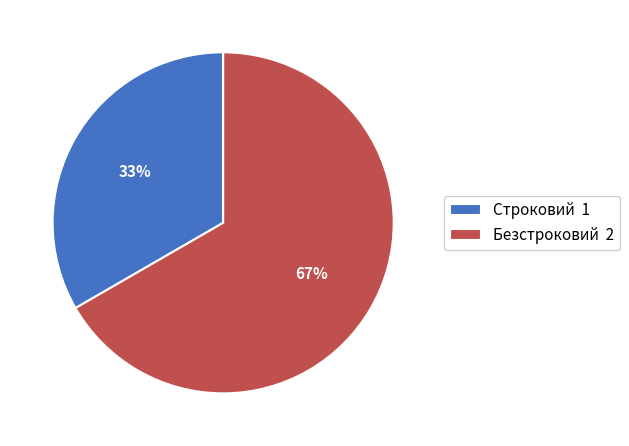

Is it true that Безстроковий is 67% of the pie?

True